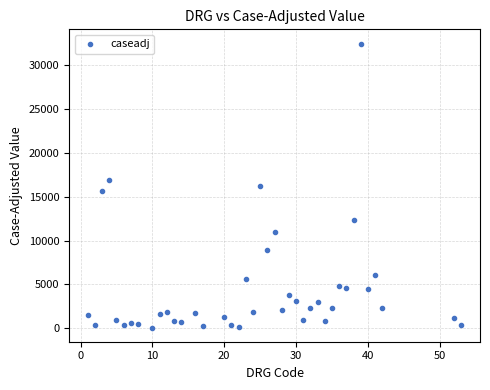

What is the range of Y values (max minus min)?

32407.0